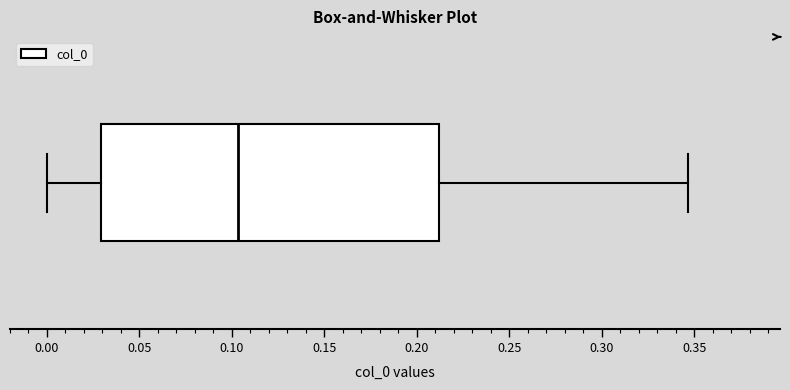

Read this box plot against the x-axis: the position of the median line, the range covered by the box, and the ends of both whiskers. The values are not printed on the chart, so give them approximately, as read against the axis.

median 0.105, box 0.030 to 0.210, whiskers 0.000 to 0.345